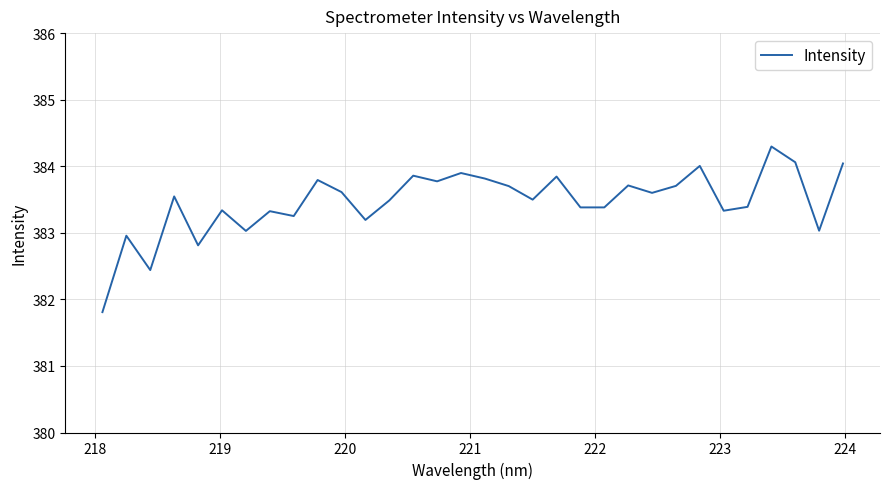

Is this an area chart (filled region under the line)?

No